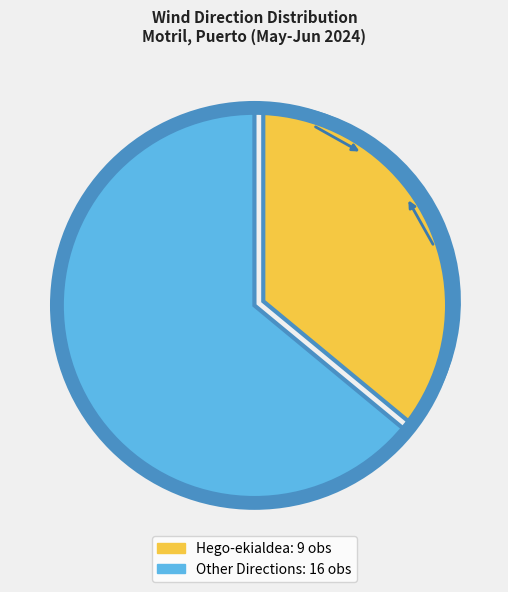

Is there any slice that represents more than half of the pie?

Yes